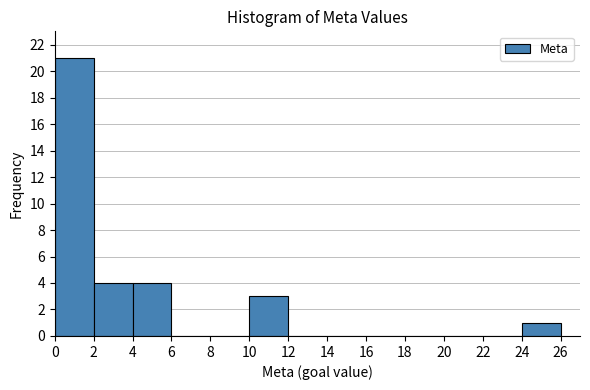

How tall is the bar that spans 24 to 26 on the x-axis? The values are not printed on the chart, so give them approximately, as read against the axis.

1